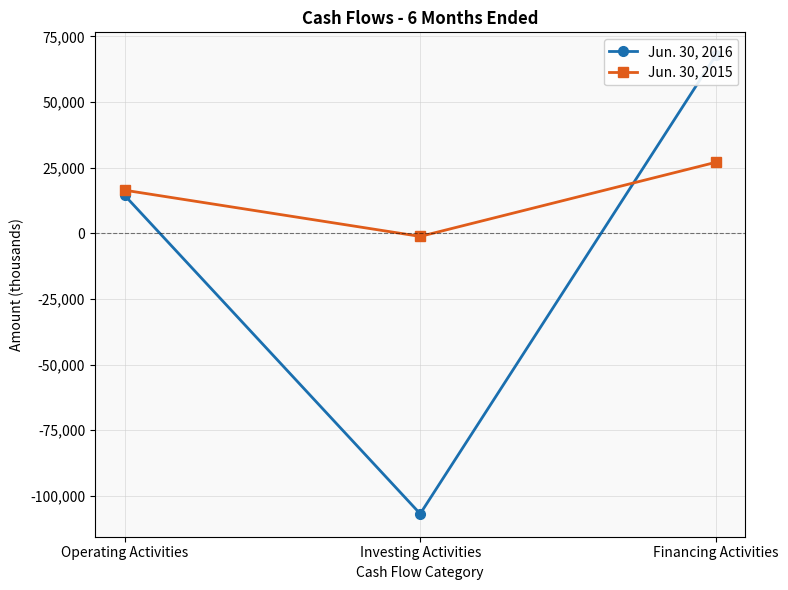

Count the number of data series in this chart.

2